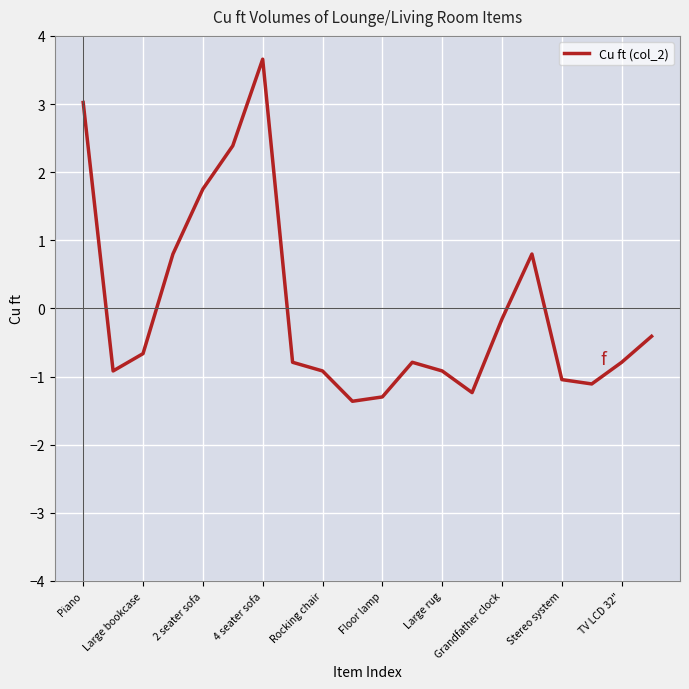

What is the minimum value shown in the chart?

-1.4